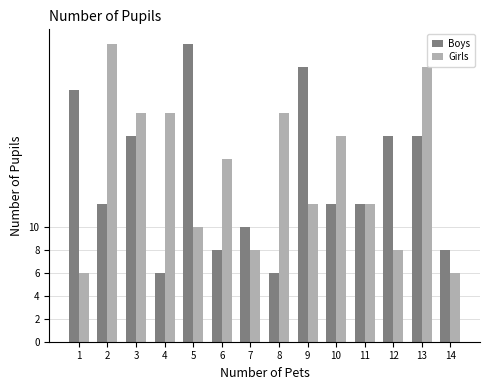

Rank the series by their average value, from highest to lowest.

Girls, Boys